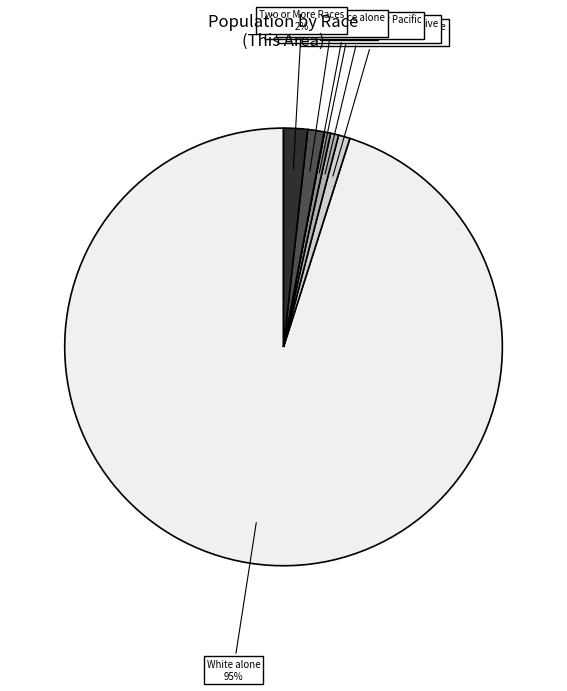

Is there any slice that represents more than half of the pie?

Yes